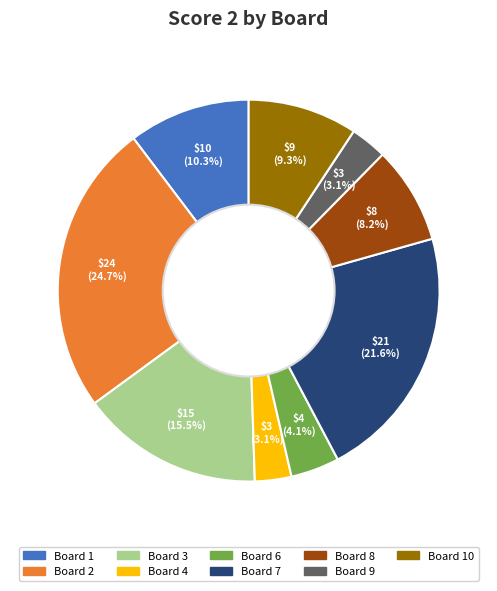

Is there a majority slice in this chart?

No